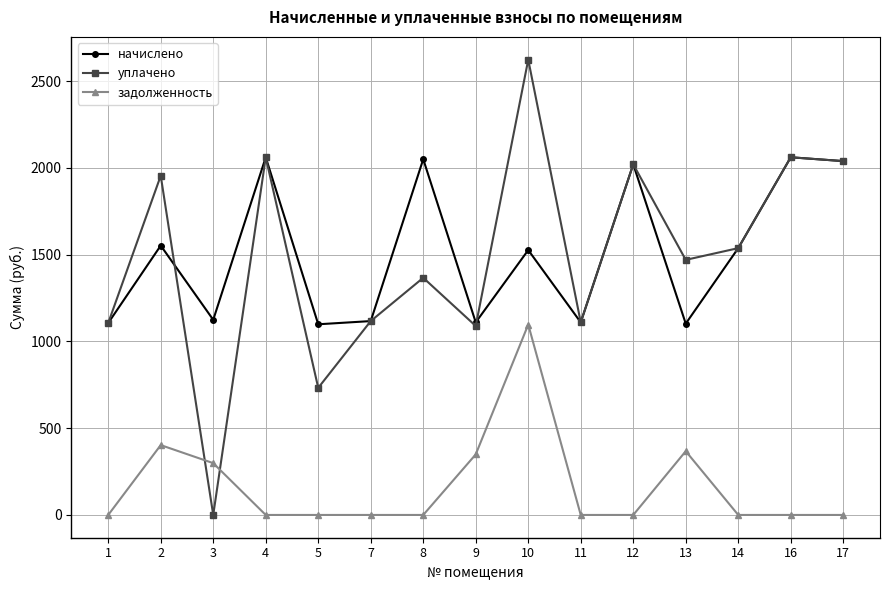

Which category has the lowest value in the уплачено series?

3